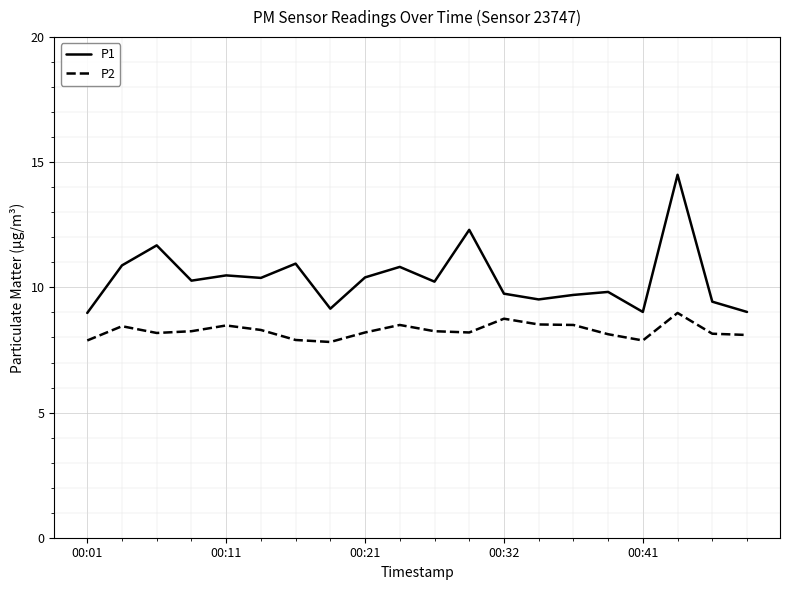

What is the difference between the second highest and second lowest values in the P2 series?

0.9